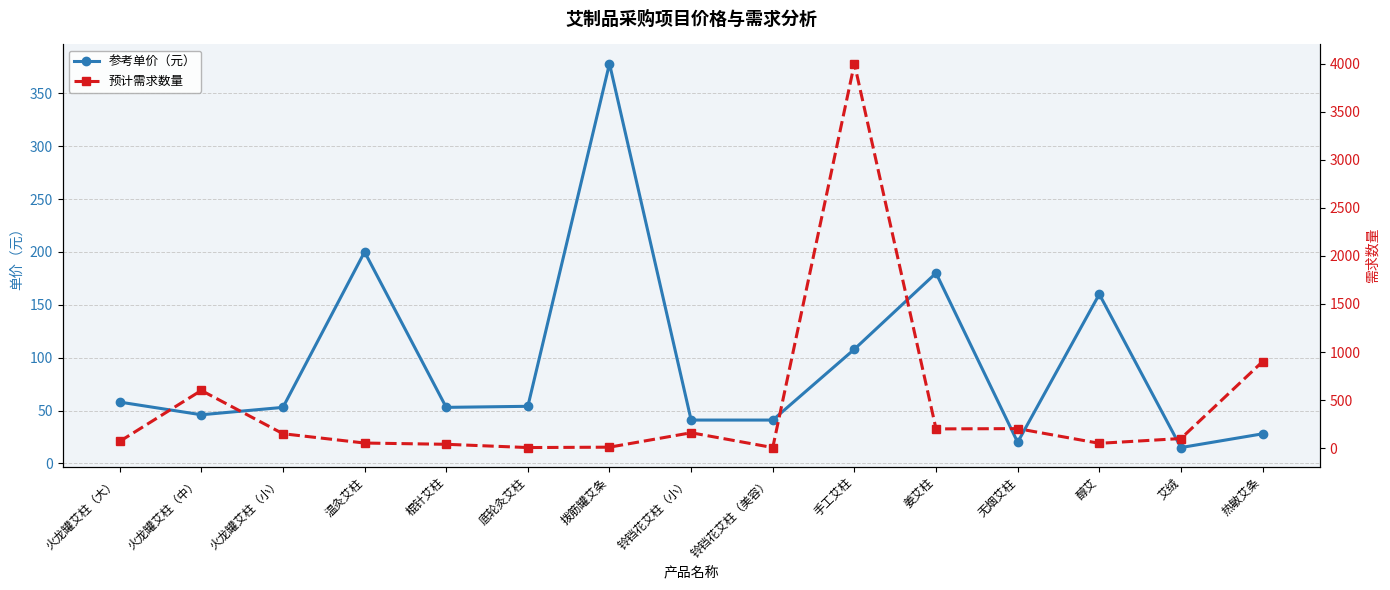

Is the value of 参考单价（元） at 火龙罐艾柱（大） greater than the value of 预计需求数量 at 棍针艾柱?

Yes